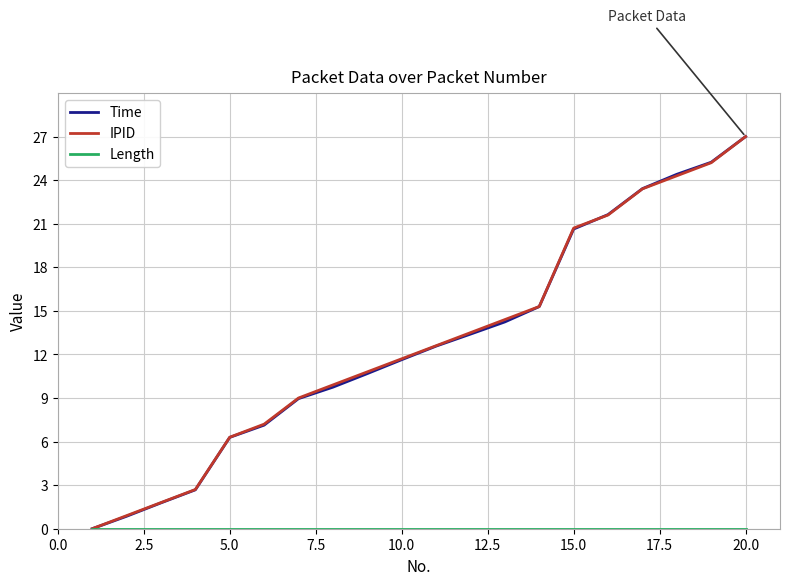

What is the maximum value shown in the chart?

27.0